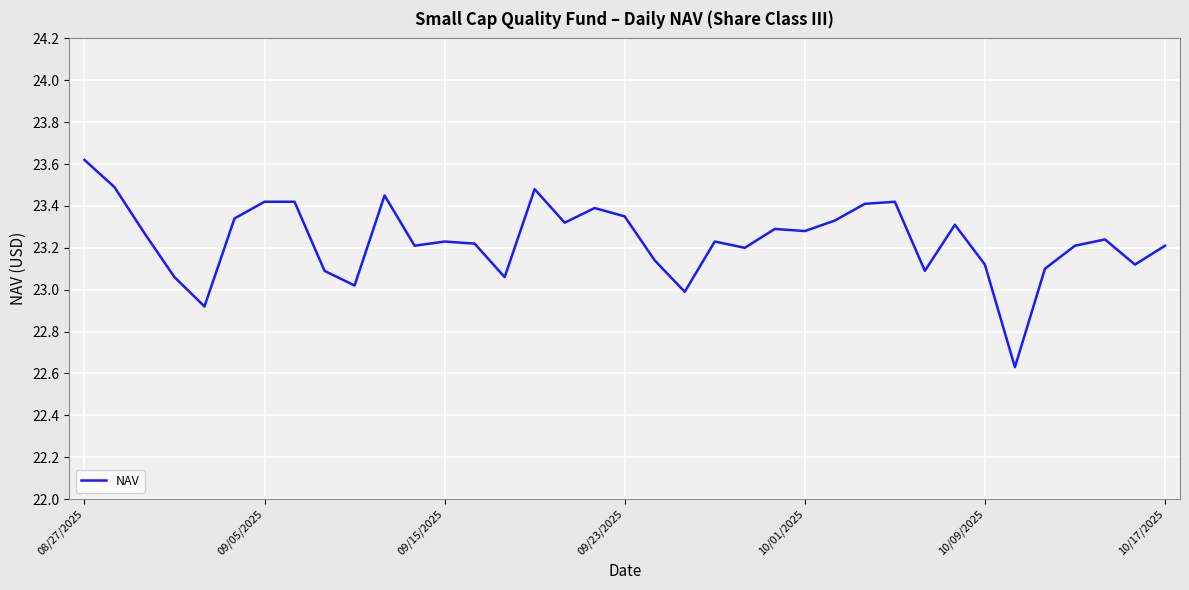

Approximately how many times larger is the value at 10/01/2025 compared to 10/09/2025?

1.0